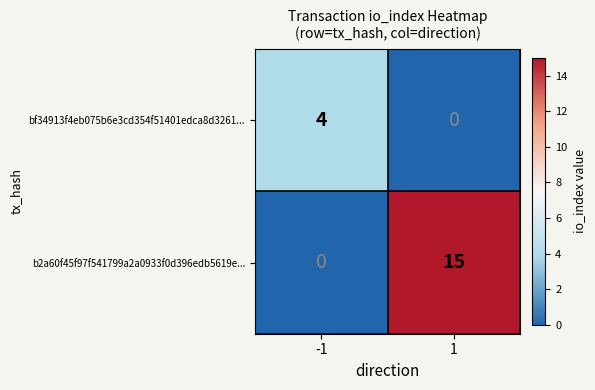

The value of b2a60f45f97f541799a2a0933f0d396edb5619e... at -1 is -9. True or false?

False